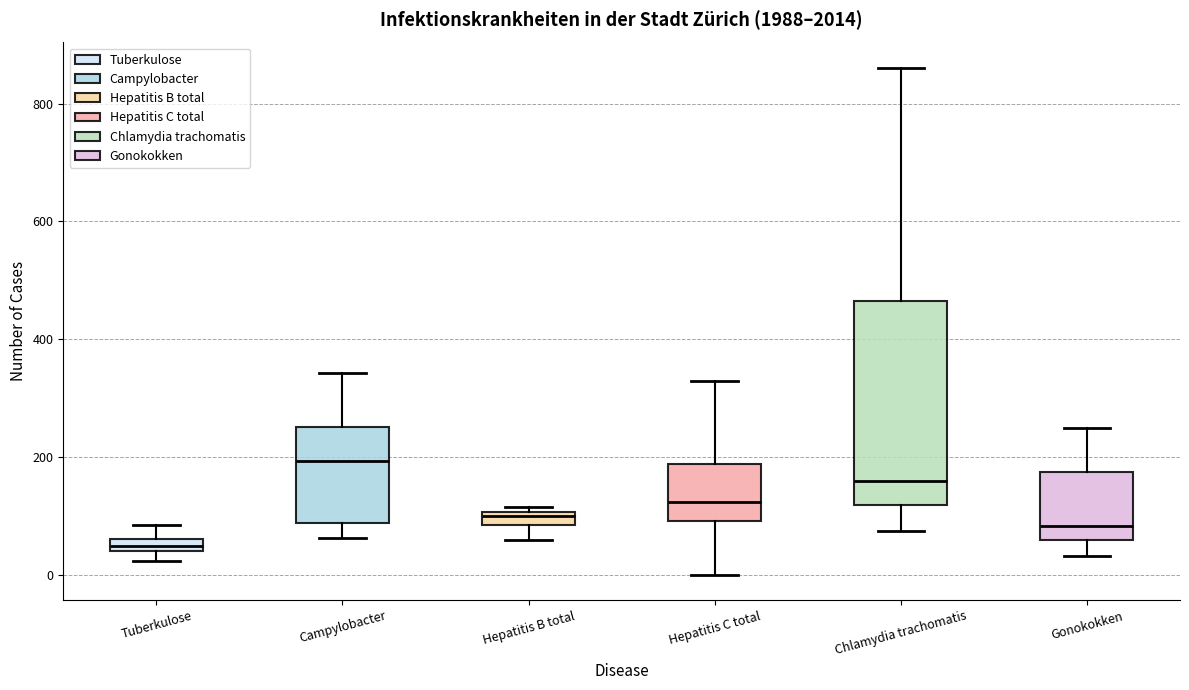

Where is the upper edge of the box for Hepatitis B total on the y-axis? The values are not printed on the chart, so give them approximately, as read against the axis.

100